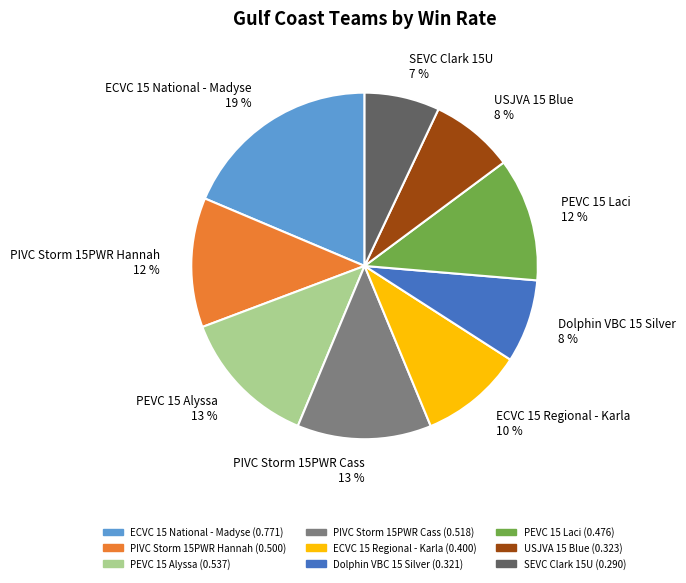

To the nearest percent, what is the average slice percentage?

11%